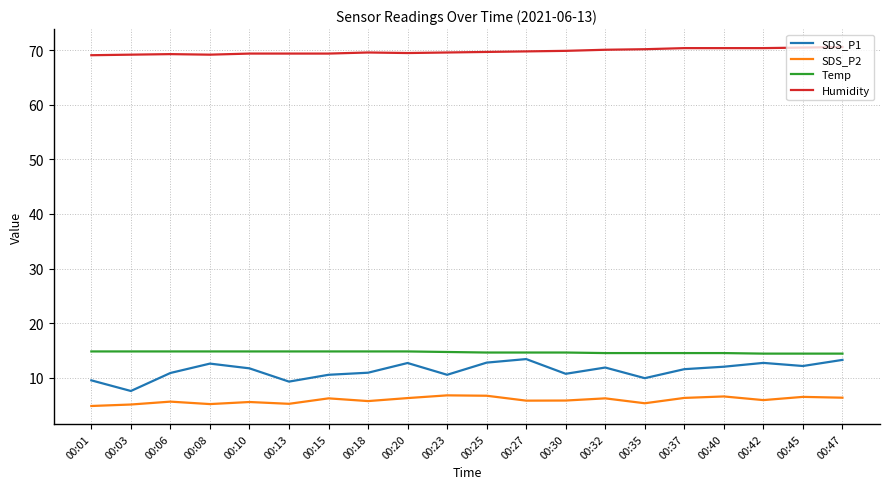

True or false: SDS_P1 and Temp intersect in this chart.

False